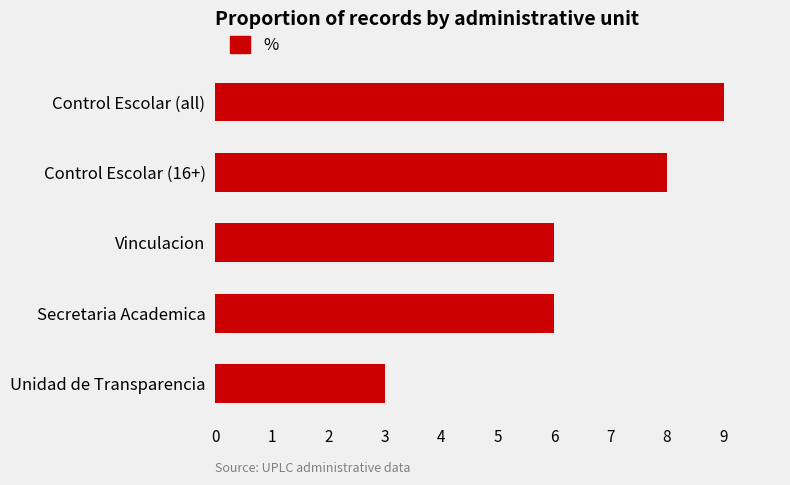

Read the value at Control Escolar (16+).

8